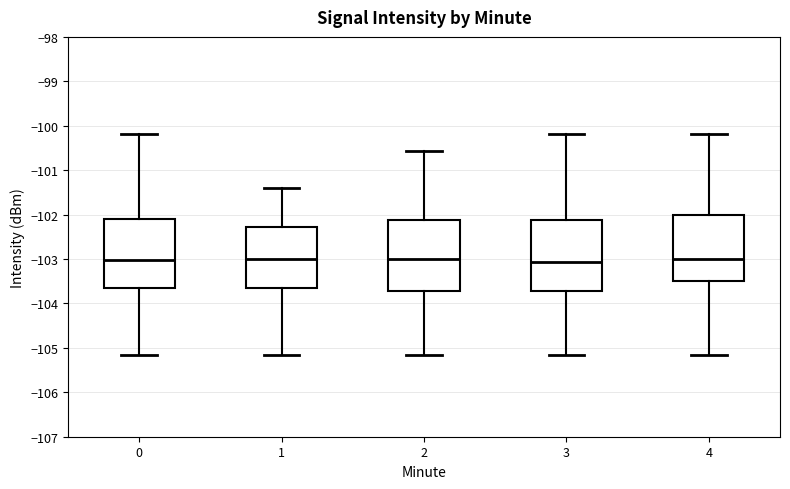

Where does the median line of the box at x = 0 sit on the y-axis? The values are not printed on the chart, so give them approximately, as read against the axis.

-103.0